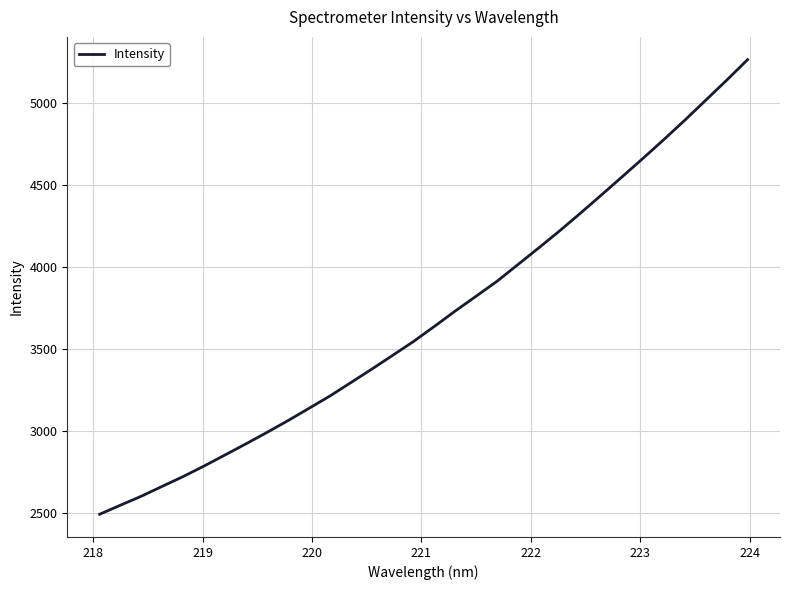

Reading left to right, extract all data points from this chart.

2492.7	2548.3	2603.3	2663.5	2723.3	2787.5	2854.8	2922.7	2992.2	3063.7	3138.4	3213.5	3295.2	3377.3	3461.4	3546.3	3638.3	3732.4	3822.8	3913.9	4015.8	4117.7	4221.7	4329.9	4440.5	4552.4	4665.1	4779.8	4897.5	5019.2	5141.0	5266.2